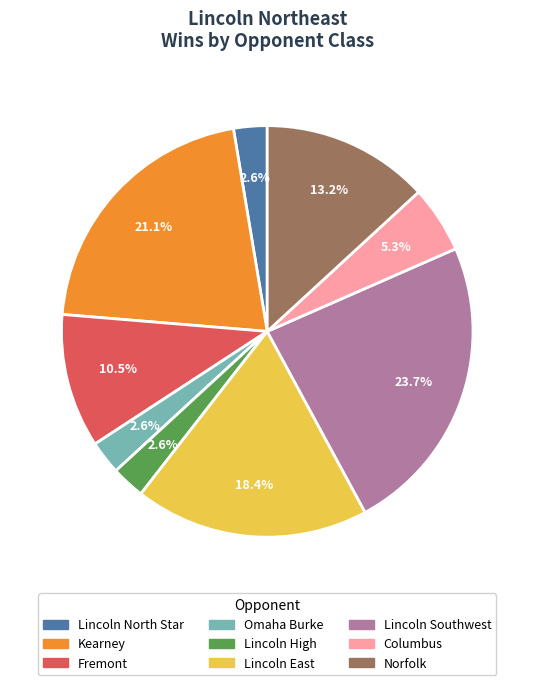

To the nearest percent, what portion does Norfolk represent?

13%